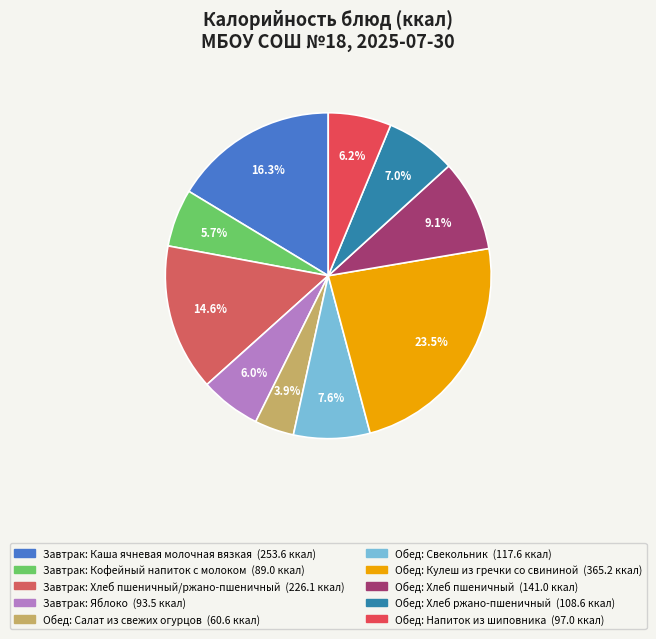

Is Завтрак: Яблоко the majority of the pie?

No